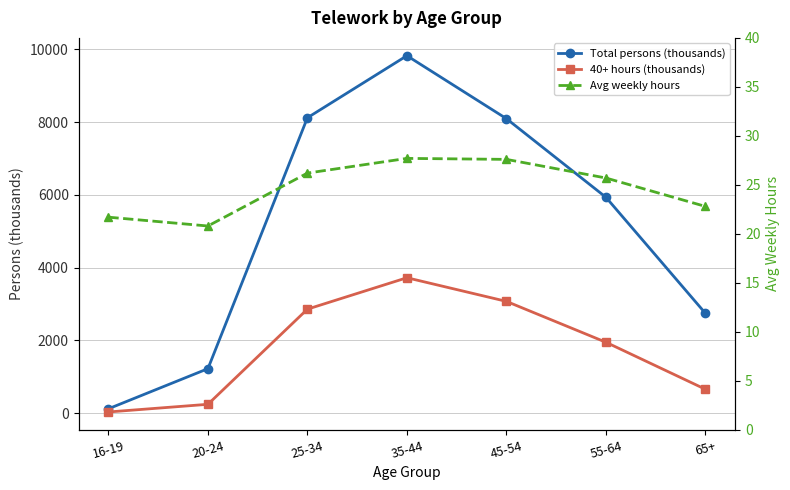

What value does the Avg weekly hours series have at 16-19?

21.7